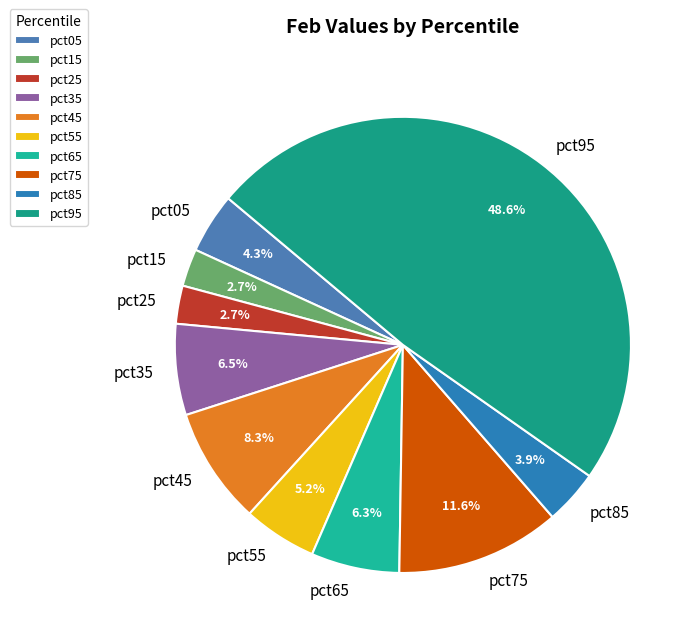

How many segments does this pie chart have?

10